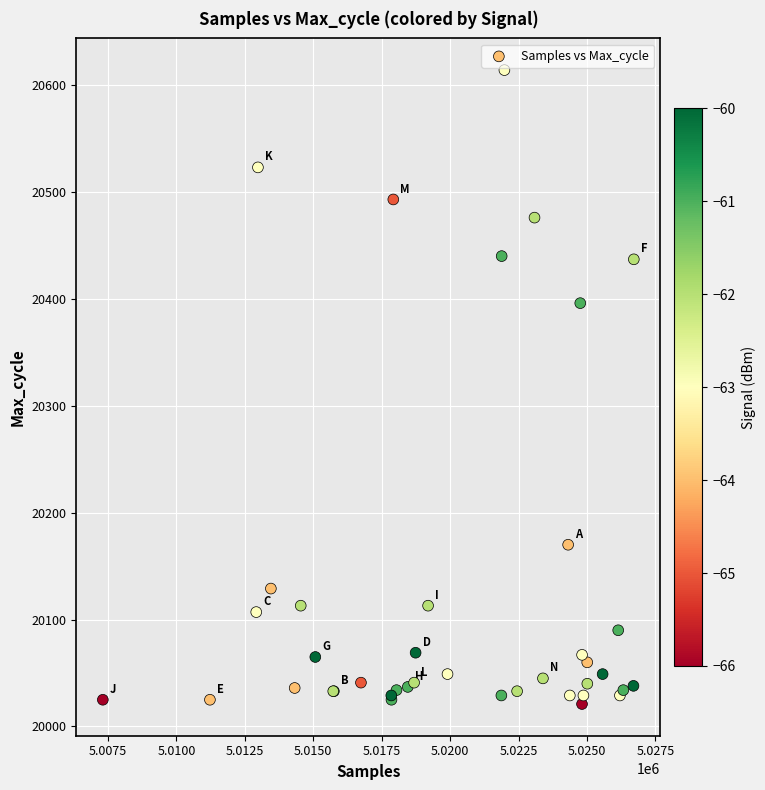

What Y value in the scatter plot is closest to 20317?

20396